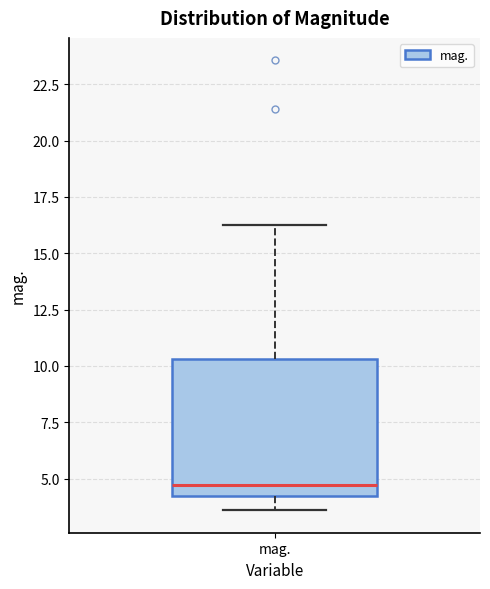

Read this box plot against the y-axis: the position of the median line, the range covered by the box, and the ends of both whiskers. The values are not printed on the chart, so give them approximately, as read against the axis.

median 4.5, box 4.0 to 10.5, whiskers 3.5 to 16.0